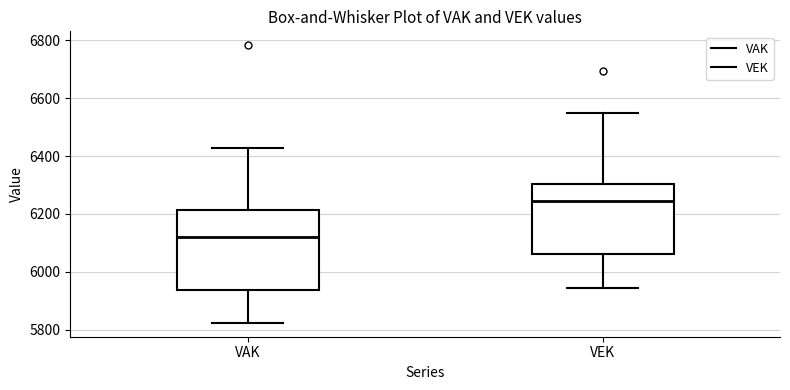

Reading left to right, read every box against the y-axis: the position of its median line, the range the box covers, and the ends of its whiskers. The values are not printed on the chart, so give them approximately, as read against the axis.

VAK: median 6120, box 5940 to 6220, whiskers 5820 to 6420
VEK: median 6240, box 6060 to 6300, whiskers 5940 to 6540